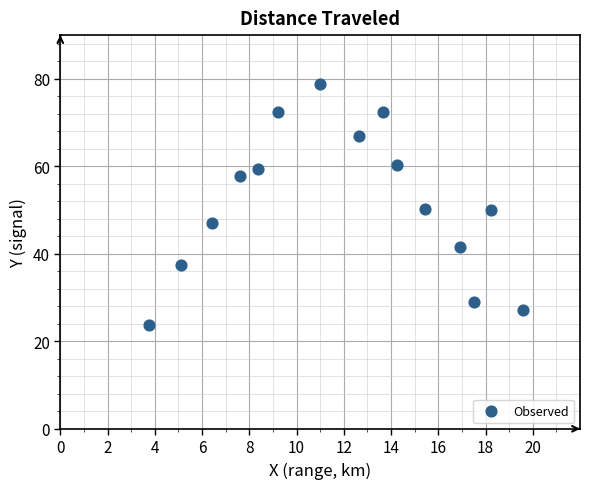

What is the range of X values (max minus min)?

15.8